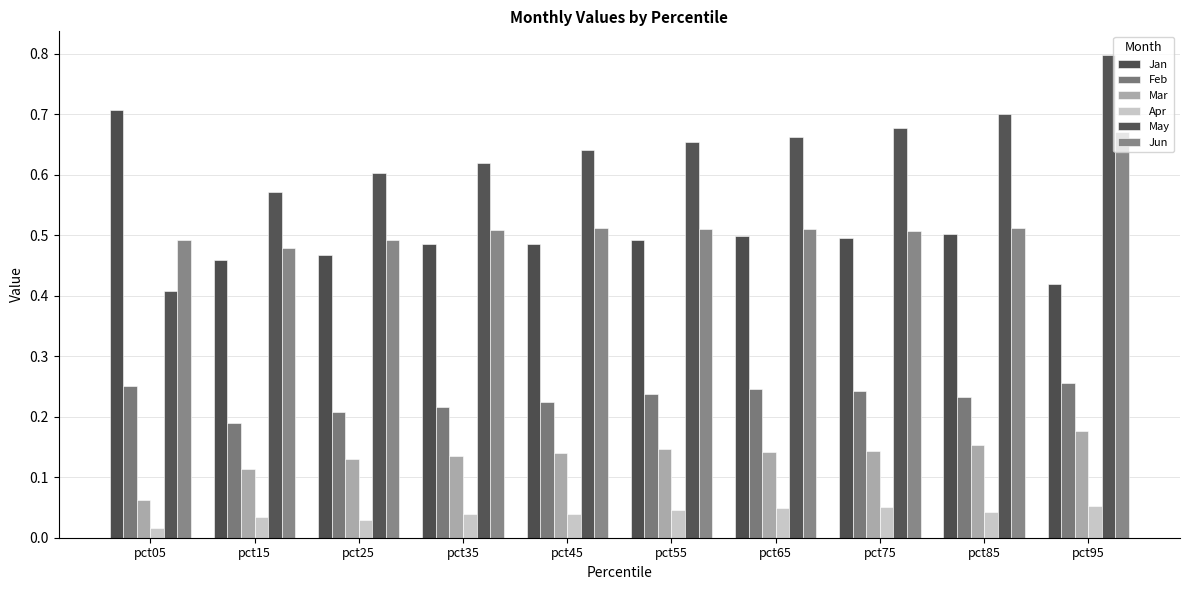

Between pct05 and pct65, which series saw the biggest shift?

May